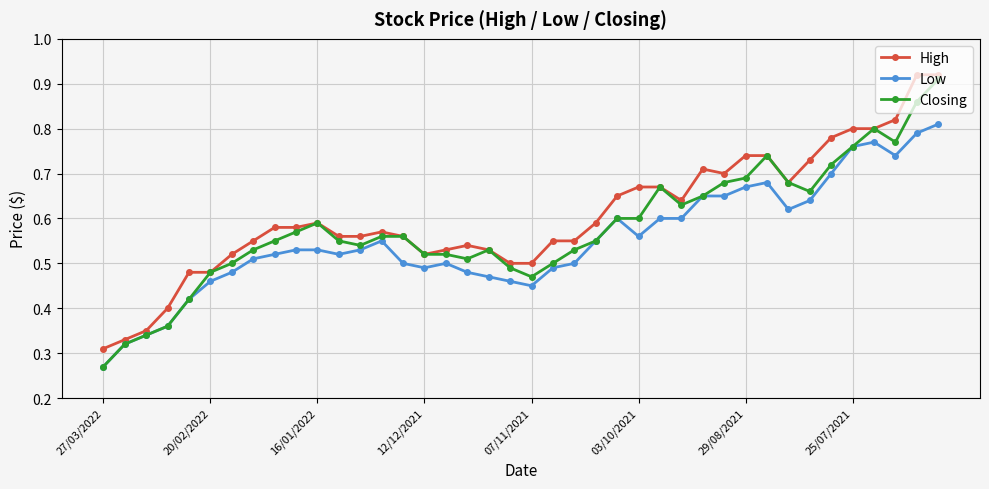

True or false: Closing has more than 1 points higher than both neighbors.

True